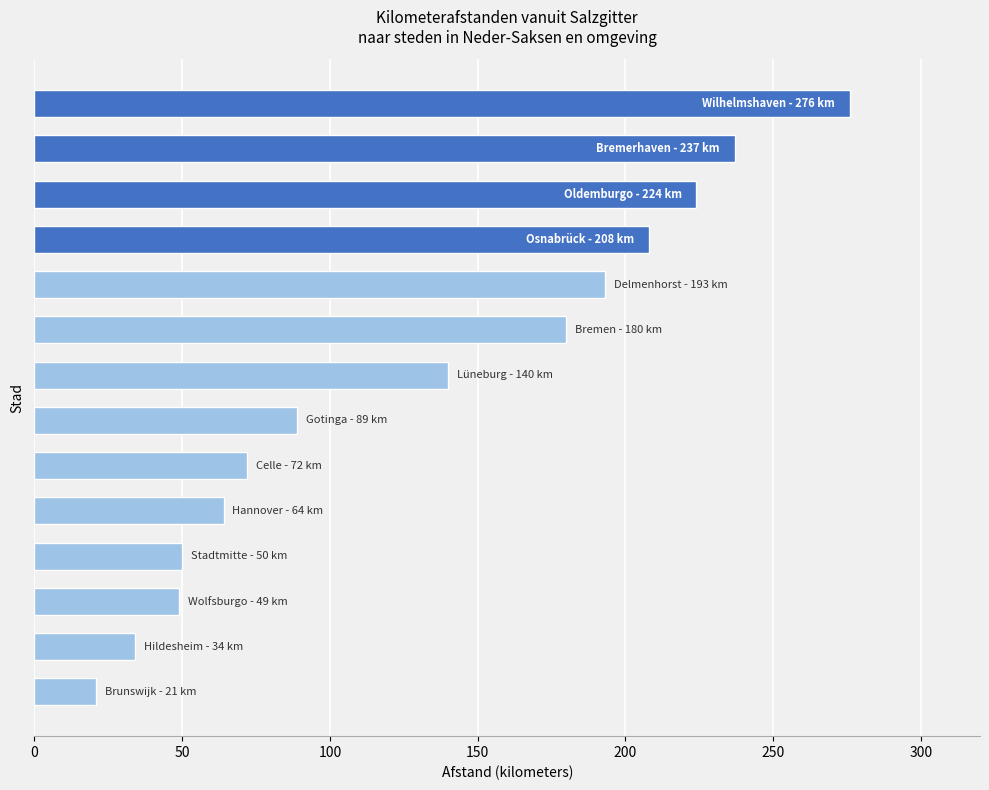

What is the difference between the maximum and minimum values?

255